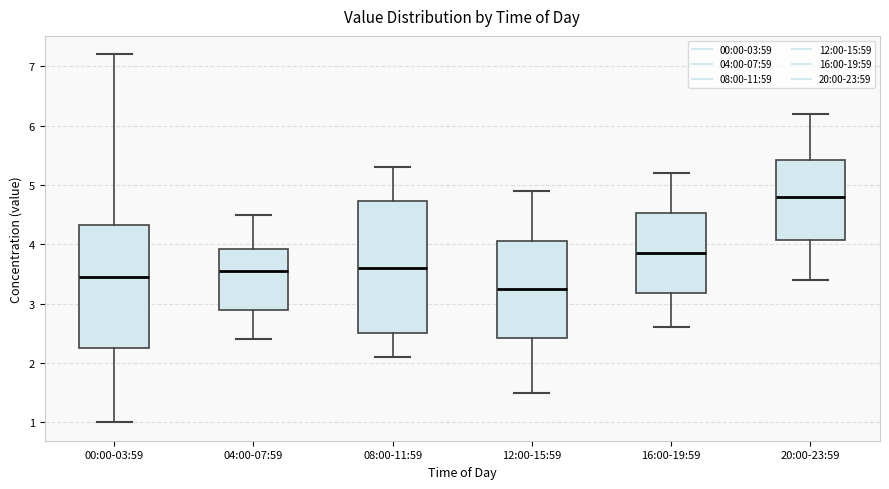

Which box is the tallest, from its lower edge to its upper edge?

08:00-11:59